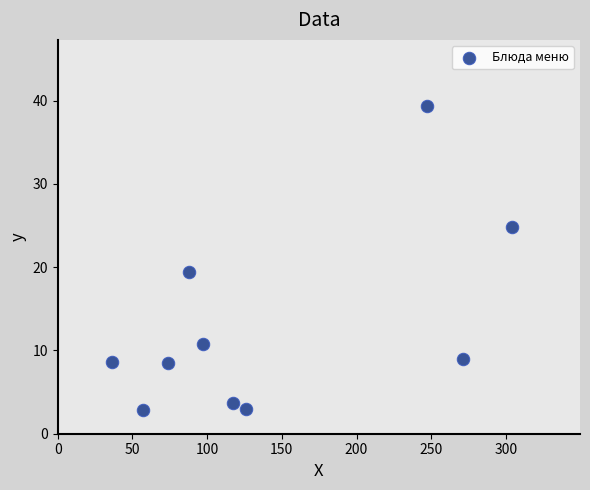

What is the average X value?

141.7